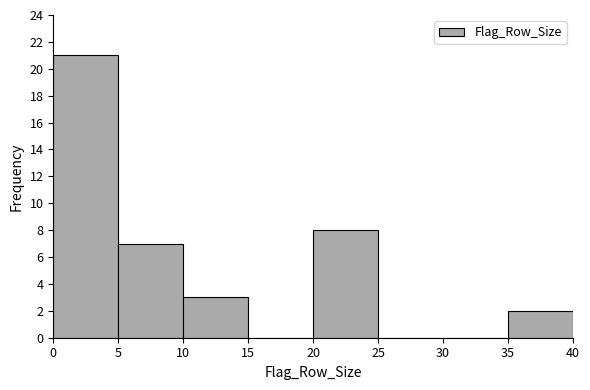

What is the height of the bar covering 20 to 25 on the x-axis? The values are not printed on the chart, so give them approximately, as read against the axis.

8